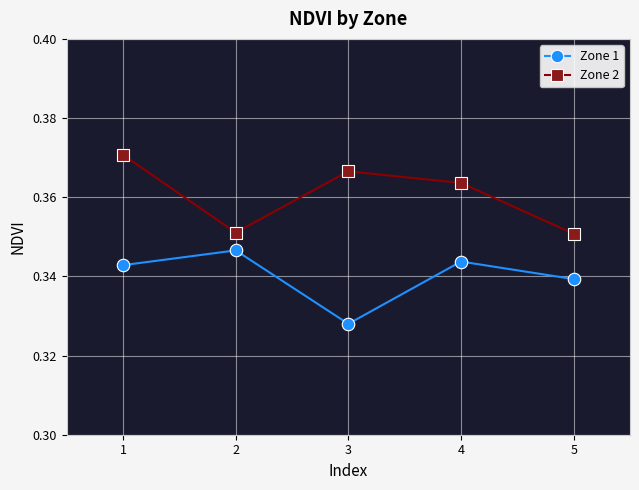

Which series has the largest range (max minus min)?

Zone 2